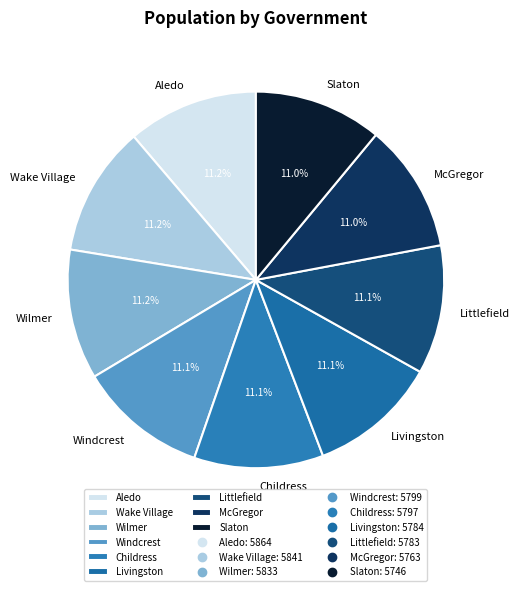

How many slices are in this pie chart?

9